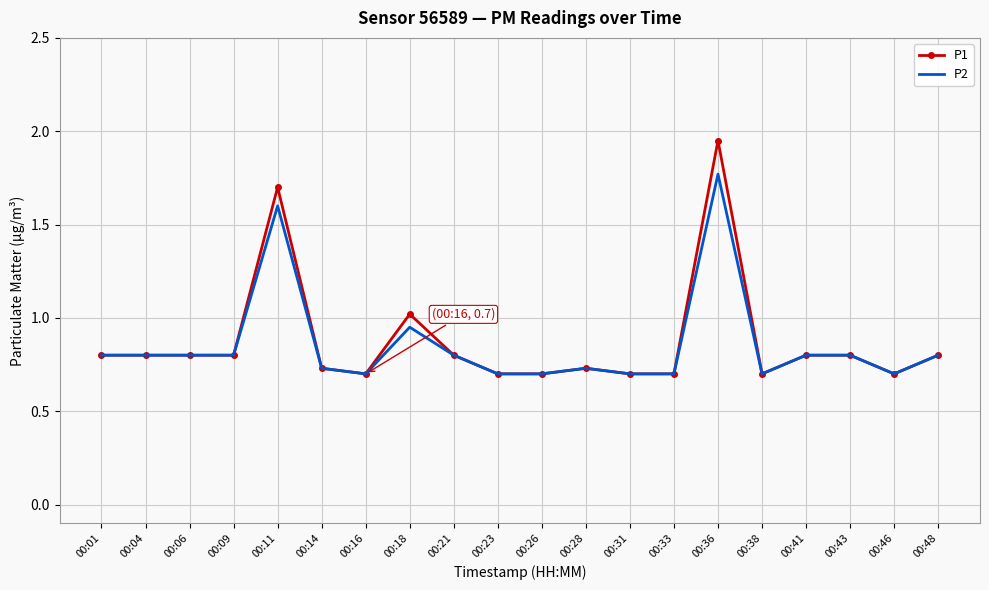

Between 00:18 and 00:23, which series saw the biggest shift?

P1